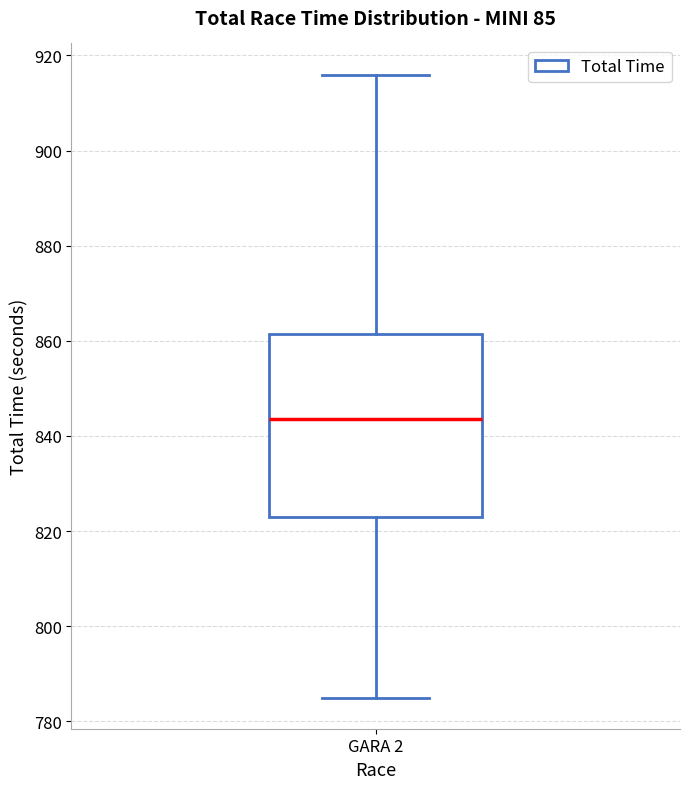

Read this box plot against the y-axis: the position of the median line, the range covered by the box, and the ends of both whiskers. The values are not printed on the chart, so give them approximately, as read against the axis.

median 844, box 822 to 862, whiskers 786 to 916